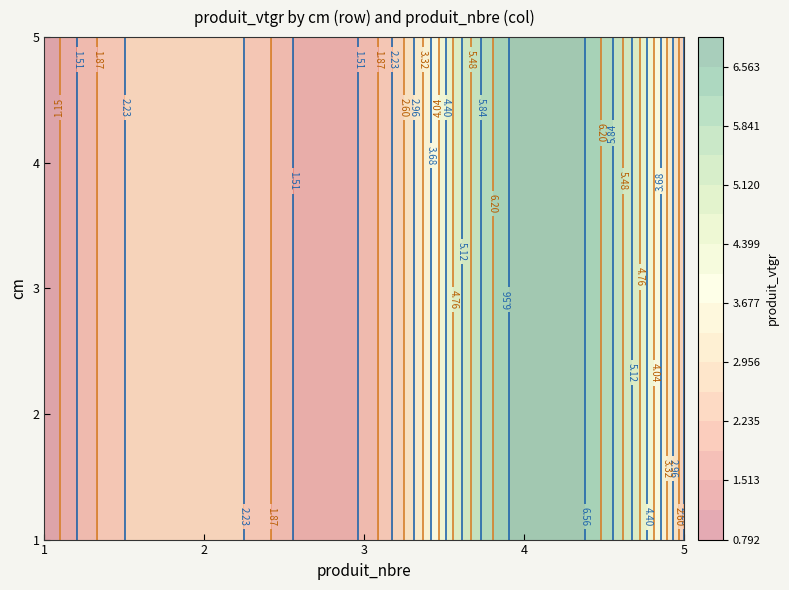

True or false: 1 has a value of 0.7 at 3.

False